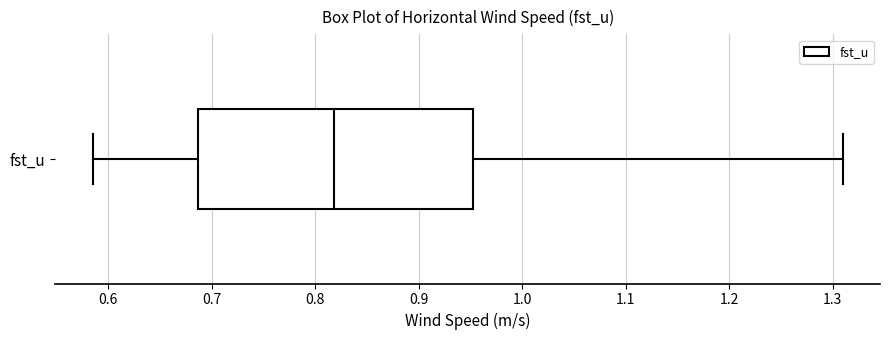

Where does the left whisker of the box for fst_u end on the x-axis? The values are not printed on the chart, so give them approximately, as read against the axis.

0.59